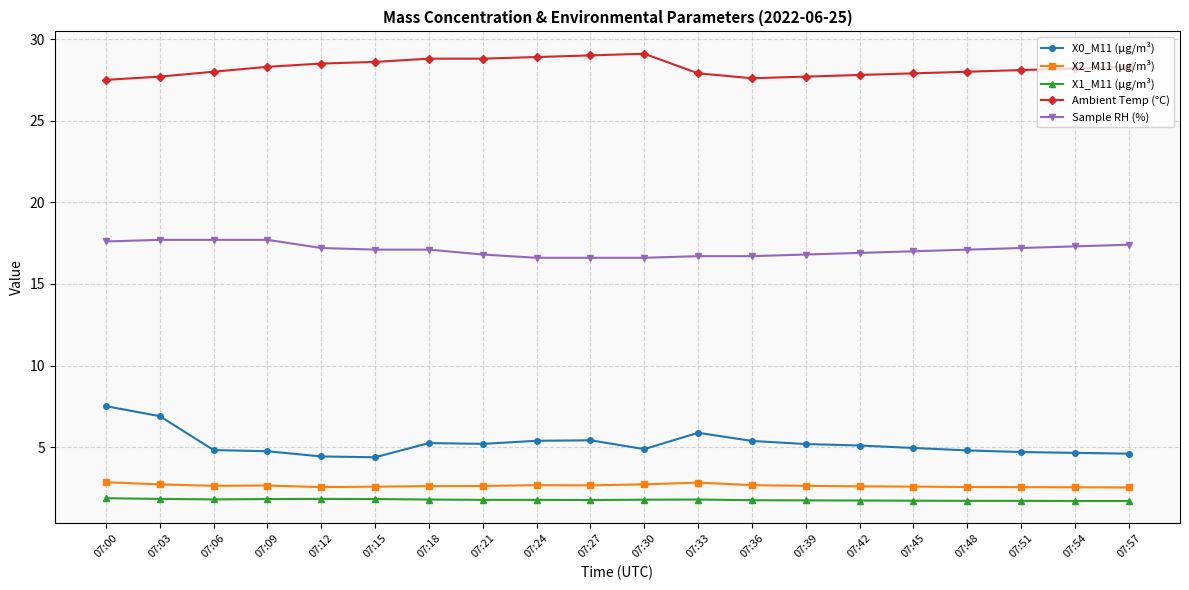

What value does the Sample RH (%) series have at 07:33?

16.7